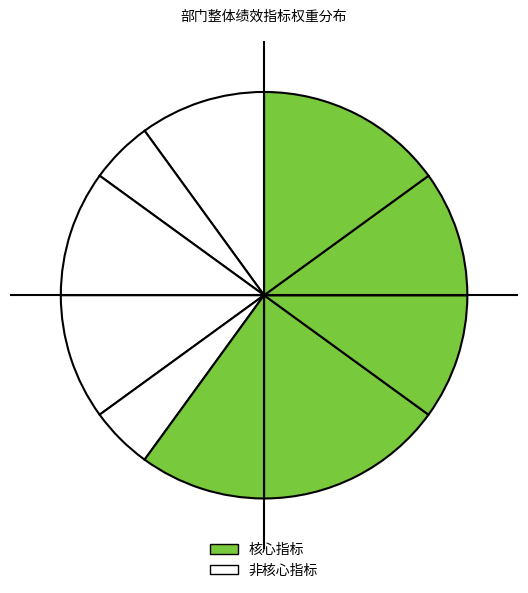

How many segments does this pie chart have?

10